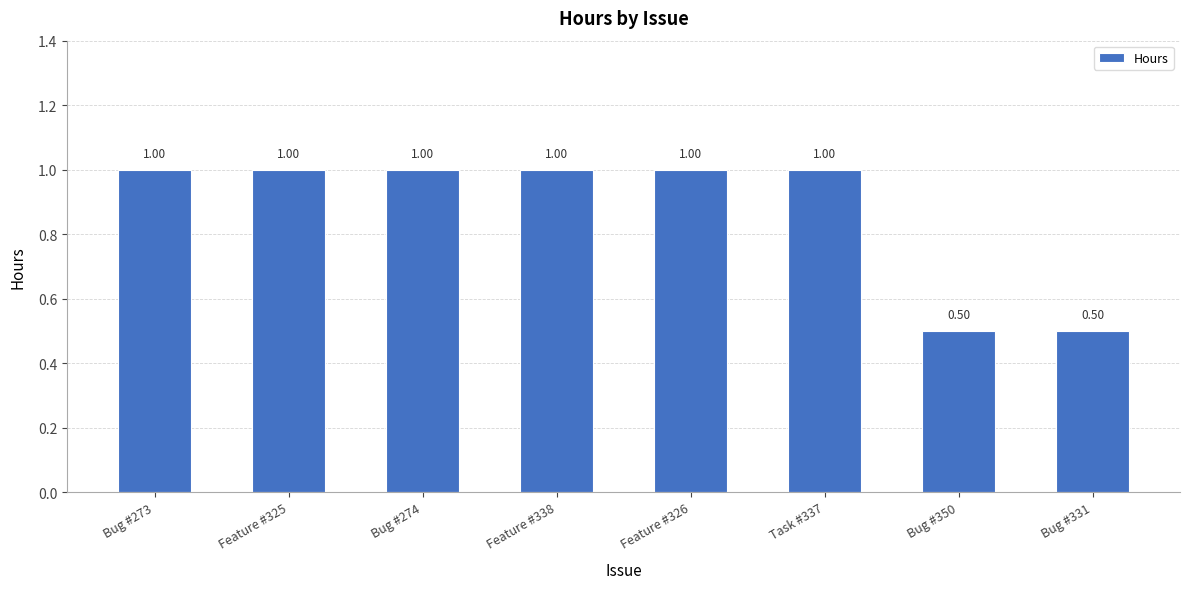

The chart shows a value of 0.7 at Bug #350. True or false?

False